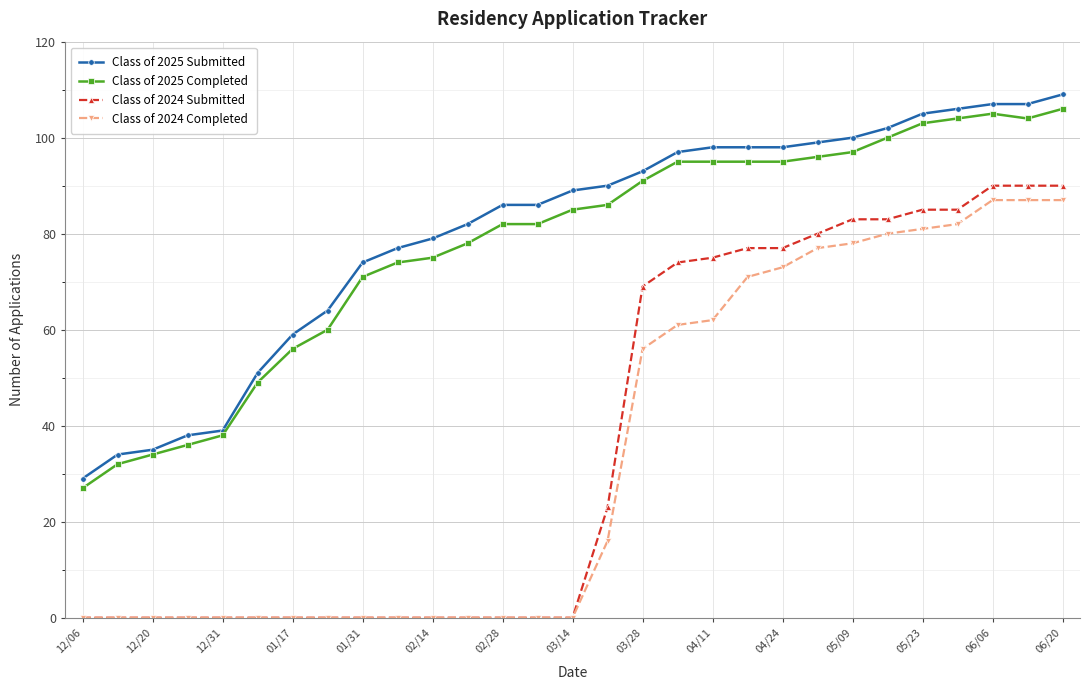

At how many categories does at least one series exceed 6?

29